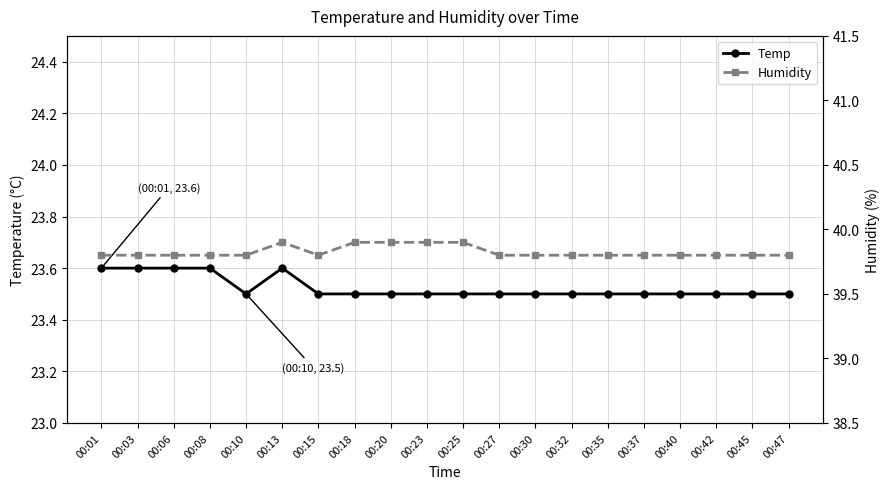

Is the value of Humidity at 00:30 greater than the value of Temp at 00:10?

Yes